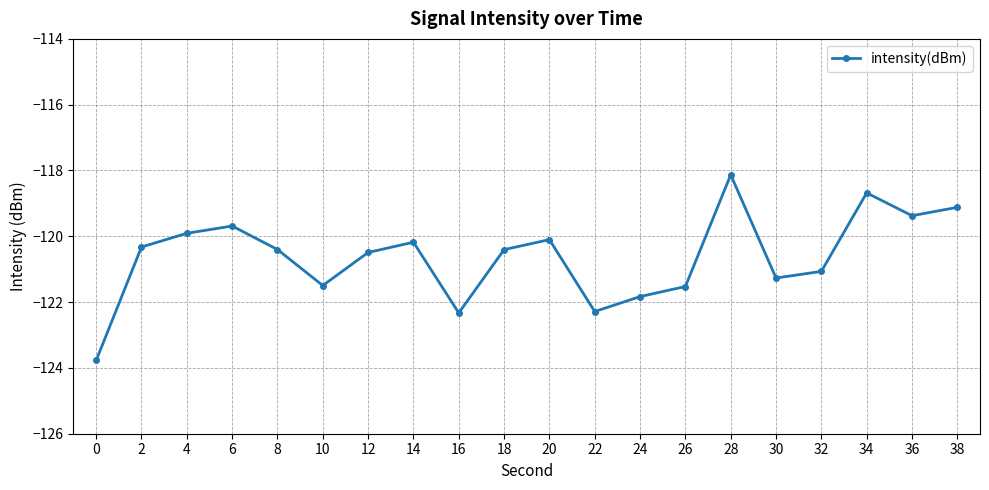

What is the difference between the values at 2 and 16?

2.0